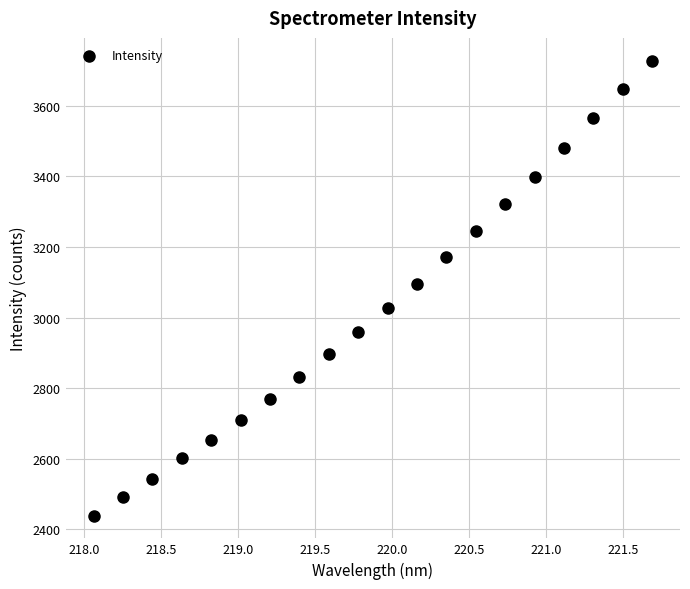

What is the range of X values (max minus min)?

3.6